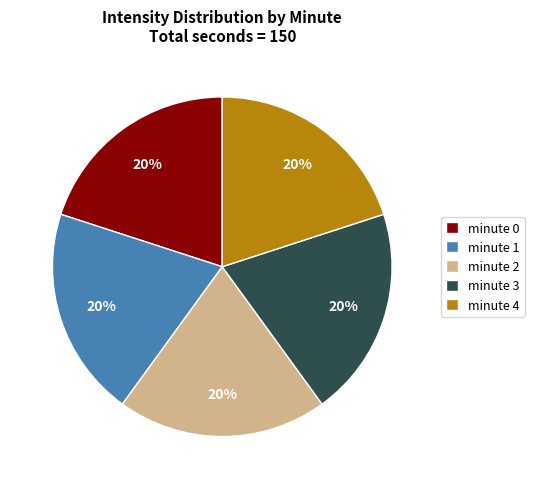

Combined, do minute 1 and minute 4 account for over 50%?

No